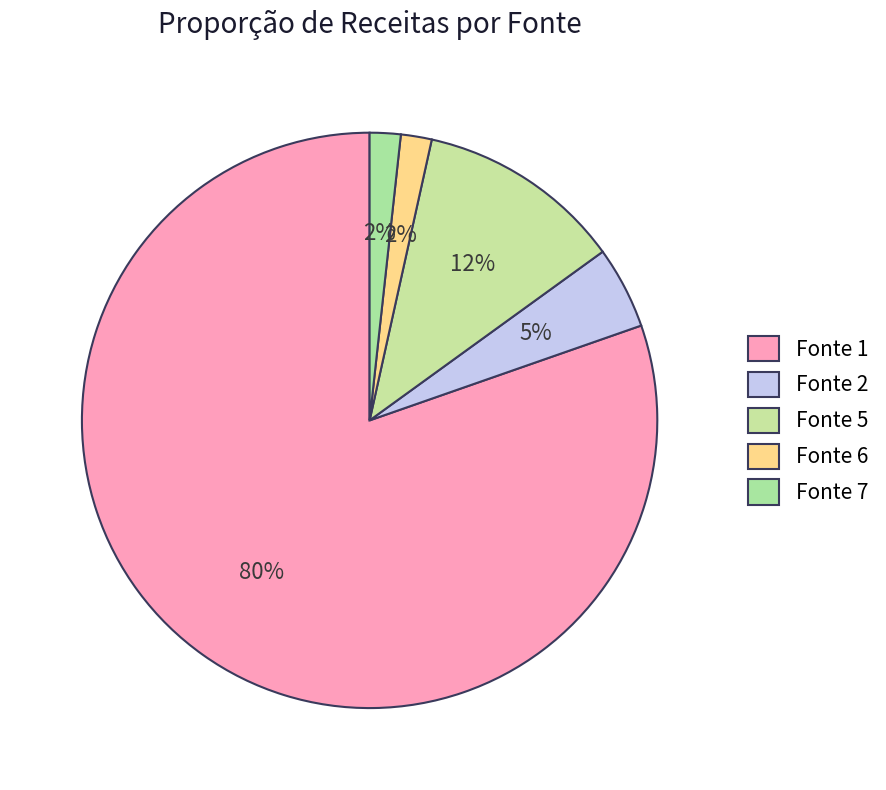

How many segments does this pie chart have?

5